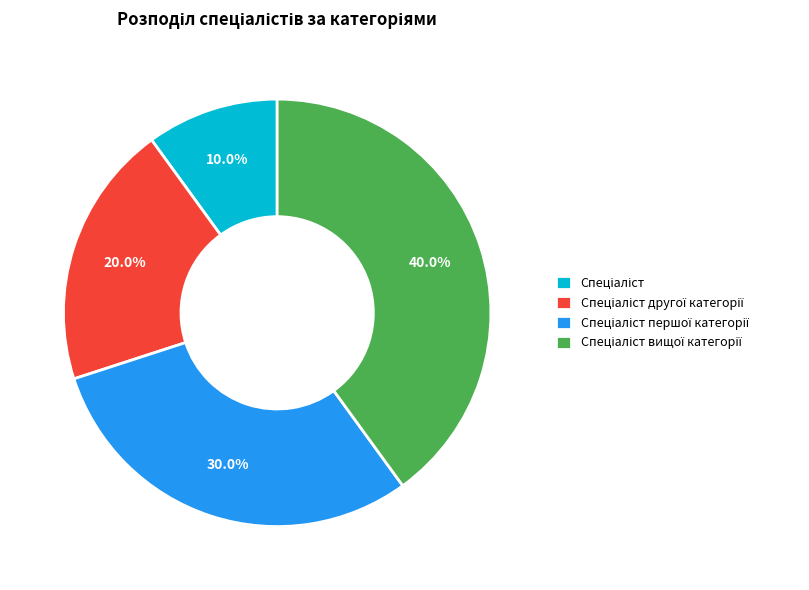

Does any single category account for the majority?

No